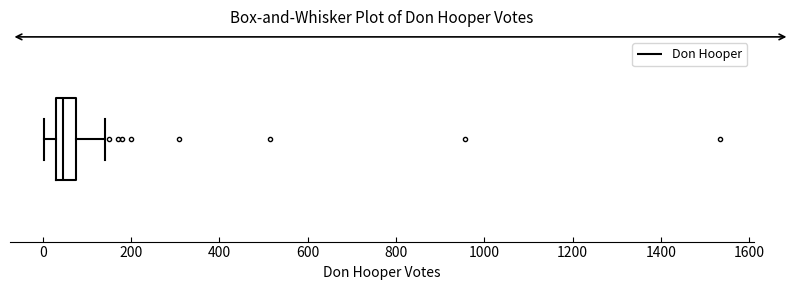

Where is the right edge of the box on the x-axis? The values are not printed on the chart, so give them approximately, as read against the axis.

80